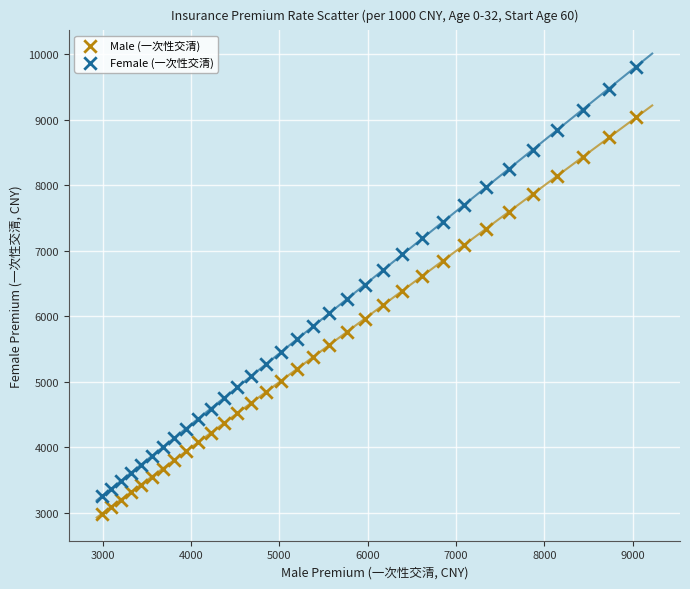

Which series contains the highest Y value?

Female (一次性交清)